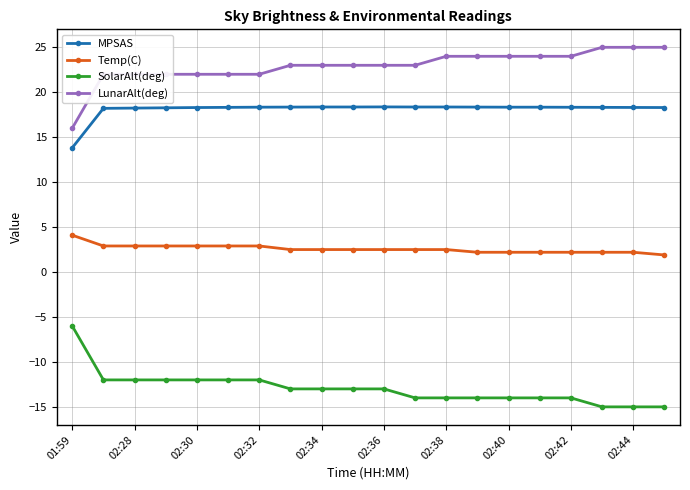

What is the difference between the maximum and minimum values in the Temp(C) series?

2.2